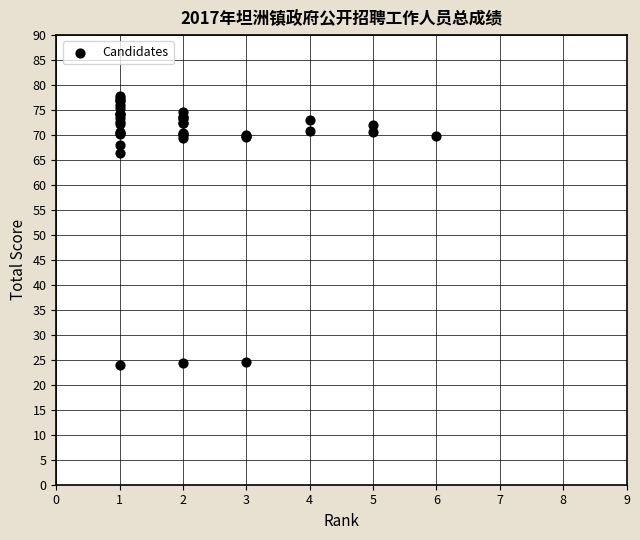

What Y value in the scatter plot is closest to 50?

66.4